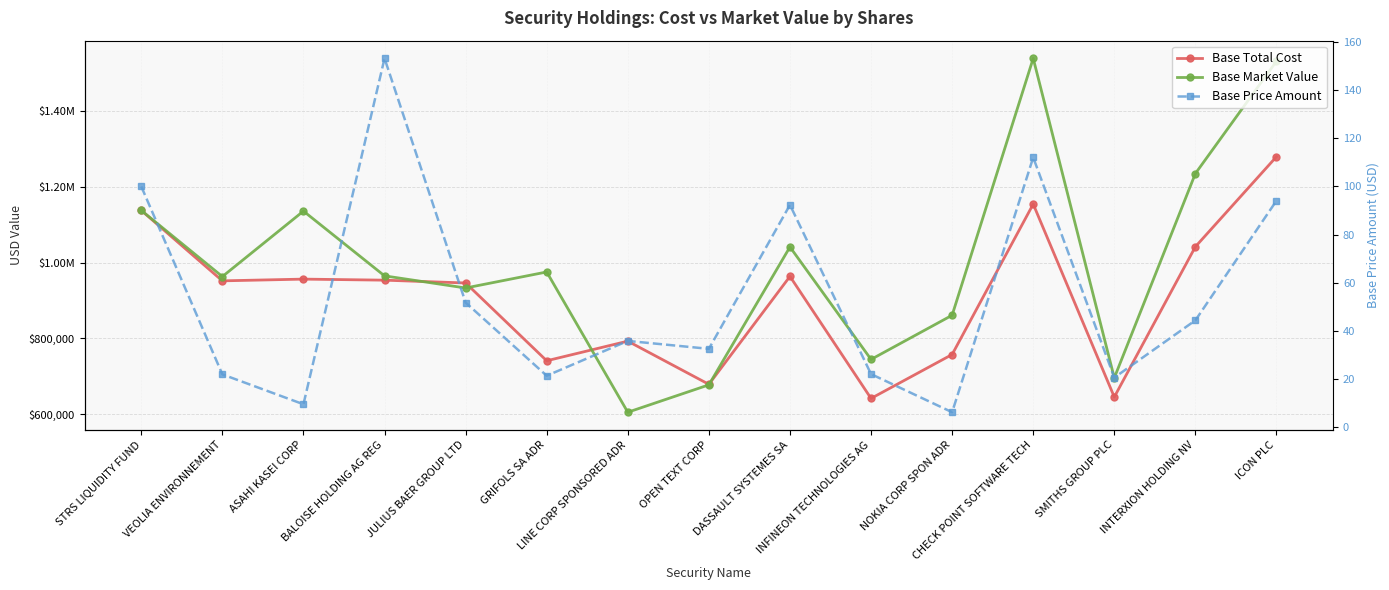

List the labels in order of Base Market Value value, smallest first.

LINE CORP SPONSORED ADR, OPEN TEXT CORP, SMITHS GROUP PLC, INFINEON TECHNOLOGIES AG, NOKIA CORP SPON ADR, JULIUS BAER GROUP LTD, VEOLIA ENVIRONNEMENT, BALOISE HOLDING AG REG, GRIFOLS SA ADR, DASSAULT SYSTEMES SA, ASAHI KASEI CORP, STRS LIQUIDITY FUND, INTERXION HOLDING NV, ICON PLC, CHECK POINT SOFTWARE TECH